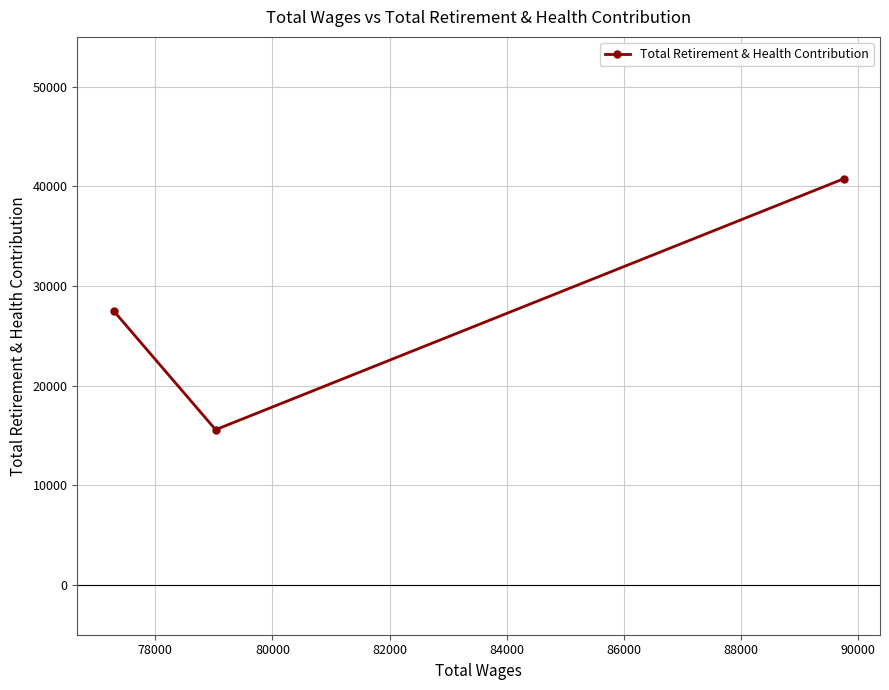

What is the value of the 2nd point from the left?

15577